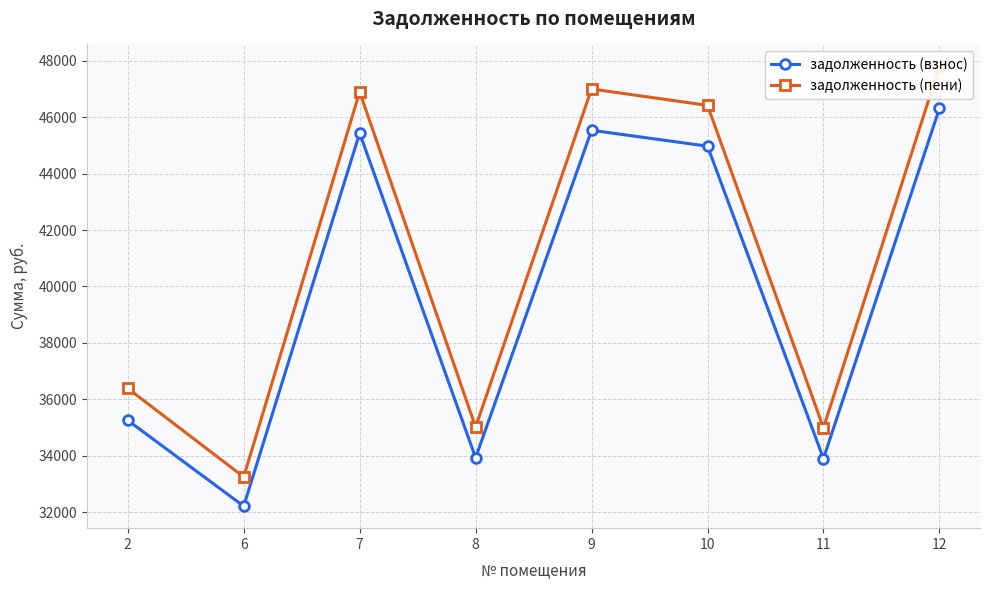

True or false: задолженность (взнос) and задолженность (пени) cross at least once.

False